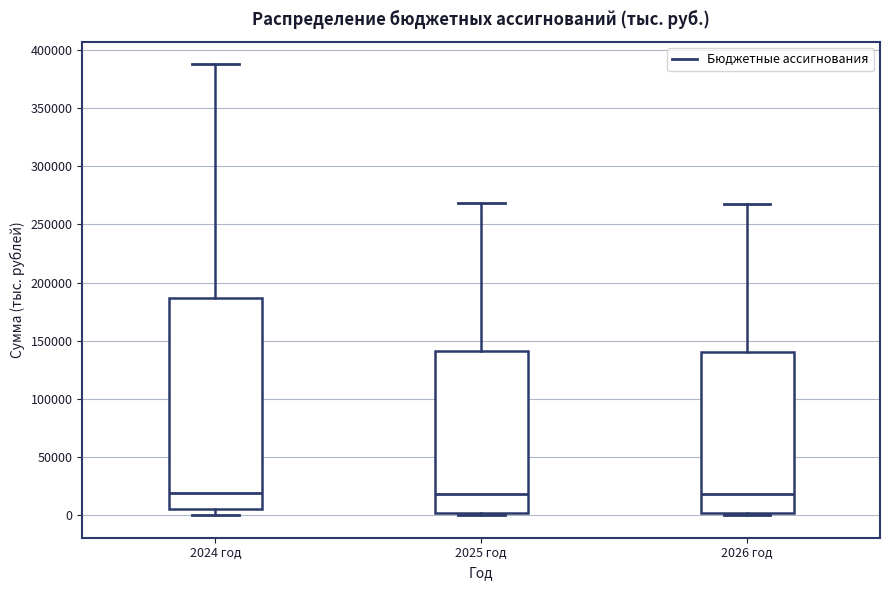

Which box is the tallest, from its lower edge to its upper edge?

2024 год